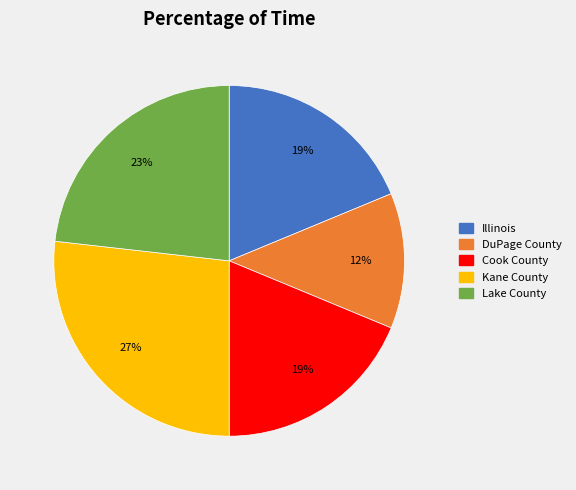

Which has a higher value, DuPage County or Illinois?

Illinois